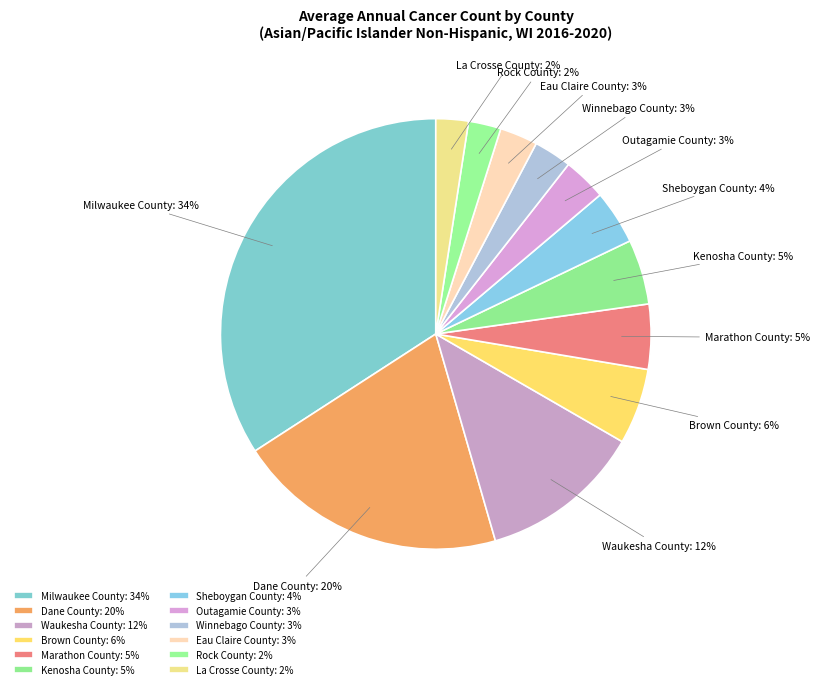

Is there a majority slice in this chart?

No